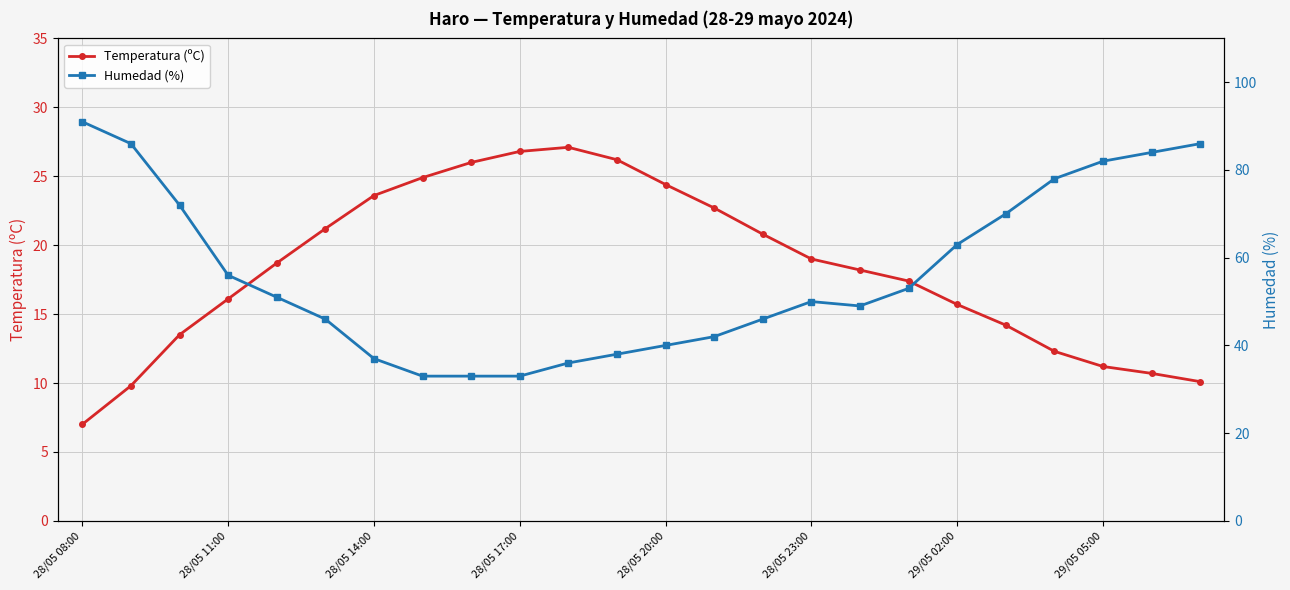

What is the average value of the Temperatura (ºC) series?

18.2